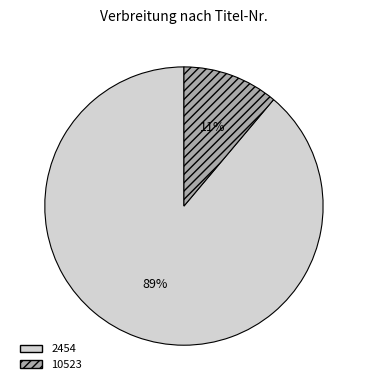

What percentage is the 2454 slice, to the nearest percent?

89%